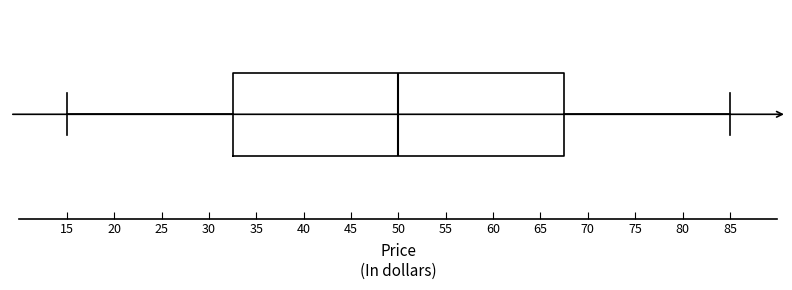

Transcribe this box plot: give where the median line is, the range the box spans, and where the two whiskers end, as read against the x-axis. The values are not printed on the chart, so give them approximately, as read against the axis.

median 50.0, box 32.5 to 67.5, whiskers 15.0 to 85.0